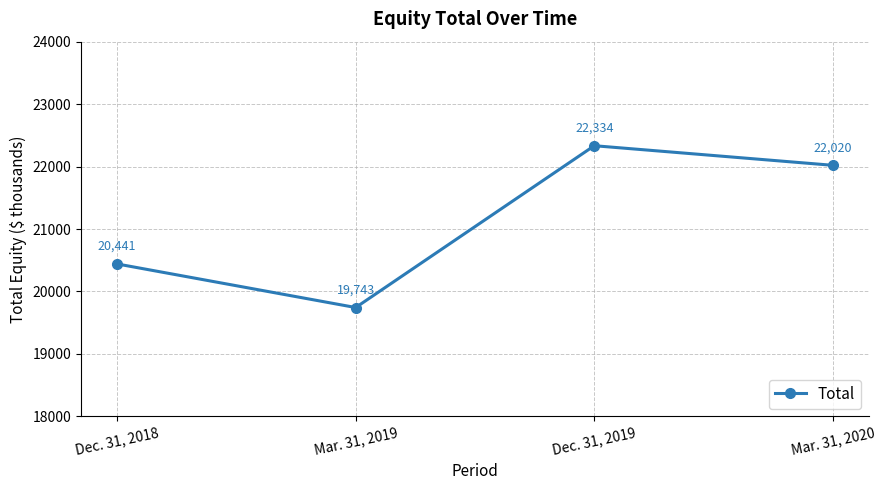

Reading left to right, what are all the values shown in this chart?

Dec. 31, 2018=20441	Mar. 31, 2019=19743	Dec. 31, 2019=22334	Mar. 31, 2020=22020